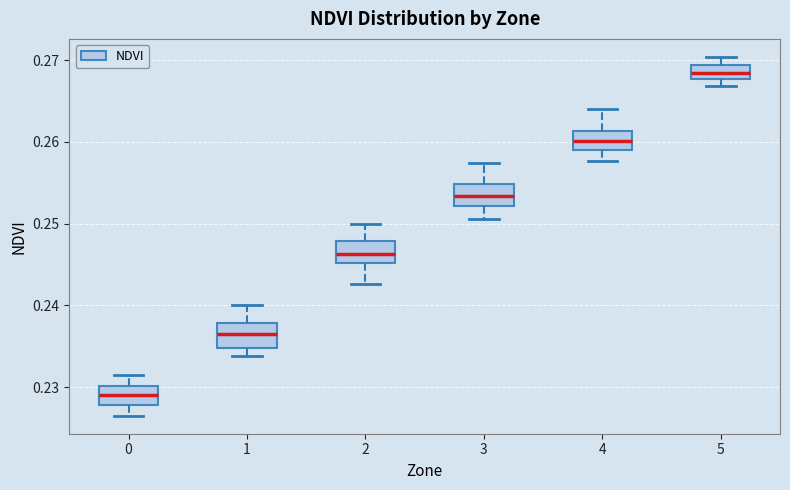

Which box has the highest median line?

5